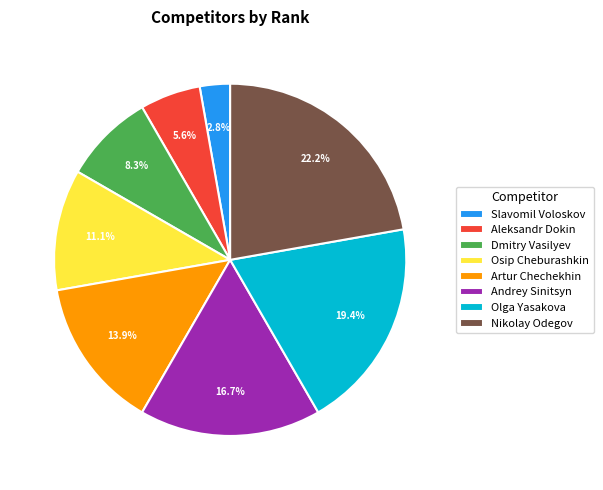

Rank the categories by value from highest to lowest.

Nikolay Odegov, Olga Yasakova, Andrey Sinitsyn, Artur Chechekhin, Osip Cheburashkin, Dmitry Vasilyev, Aleksandr Dokin, Slavomil Voloskov